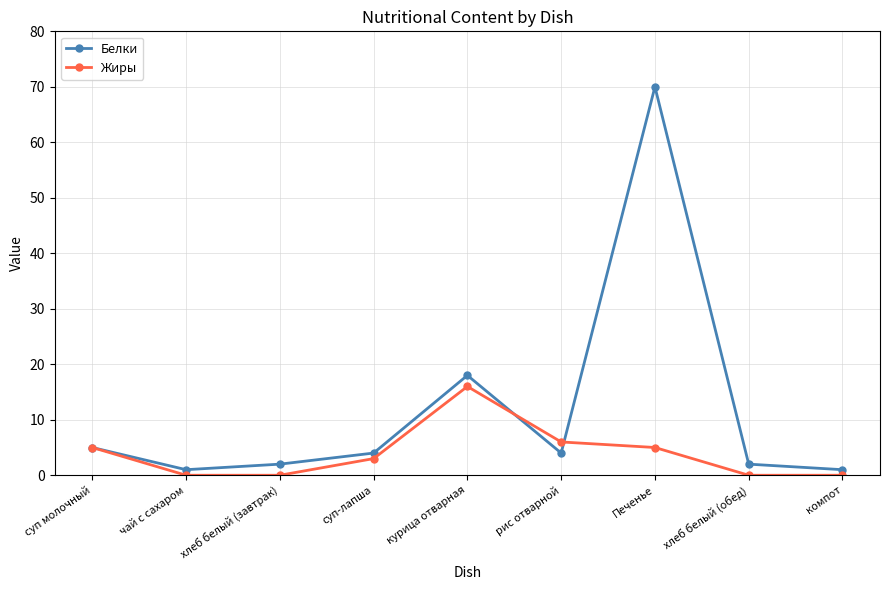

Reading left to right, what are all the values shown in this chart?

Белки: 5	1	2	4	18	4	70	2	1
Жиры: 5	0	0	3	16	6	5	0	0